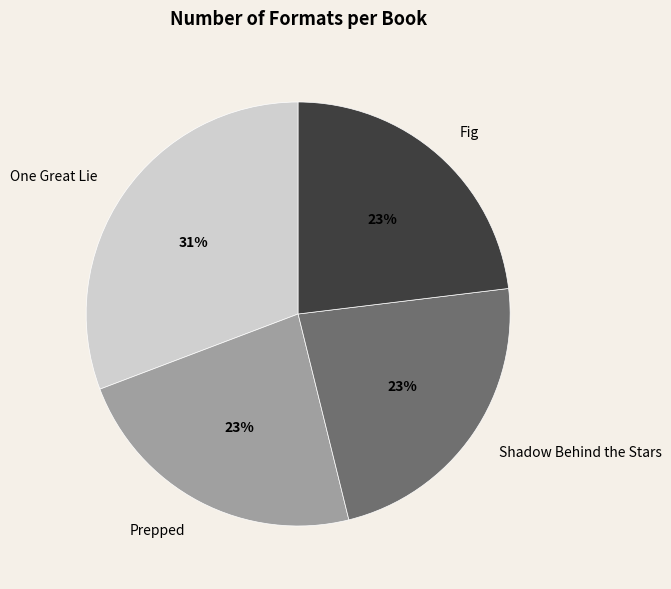

The Shadow Behind the Stars slice represents 13% of the pie. True or false?

False